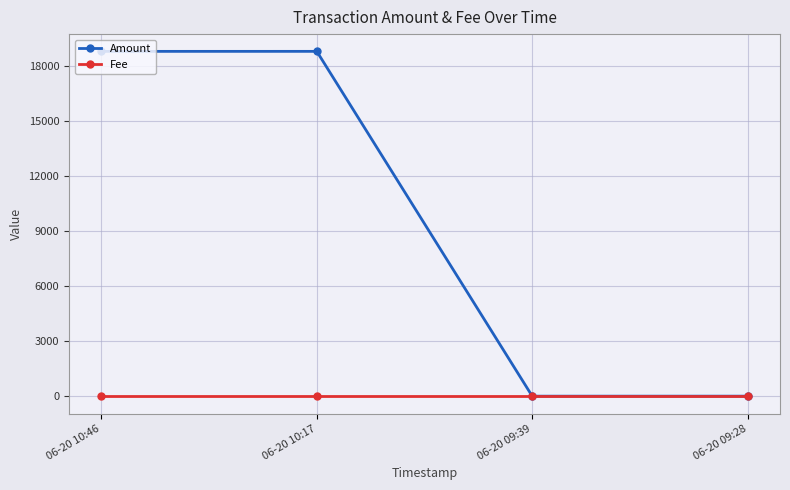

Is the value of Fee at 06-20 10:46 greater than the value of Amount at 06-20 10:46?

No